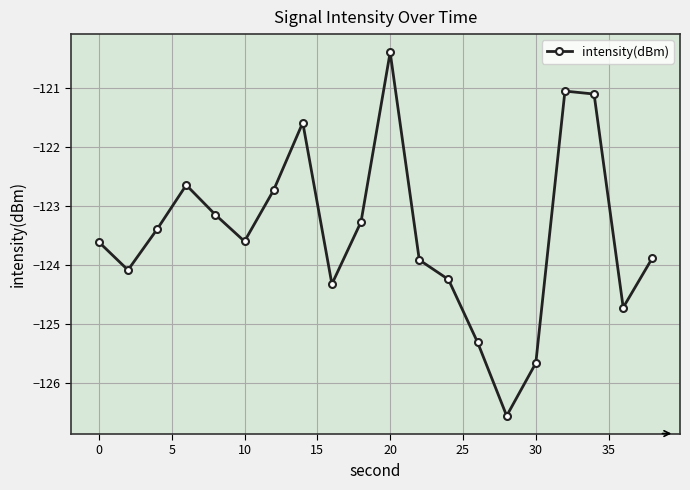

How many interior local peaks (higher than both neighbors) does the data have?

4